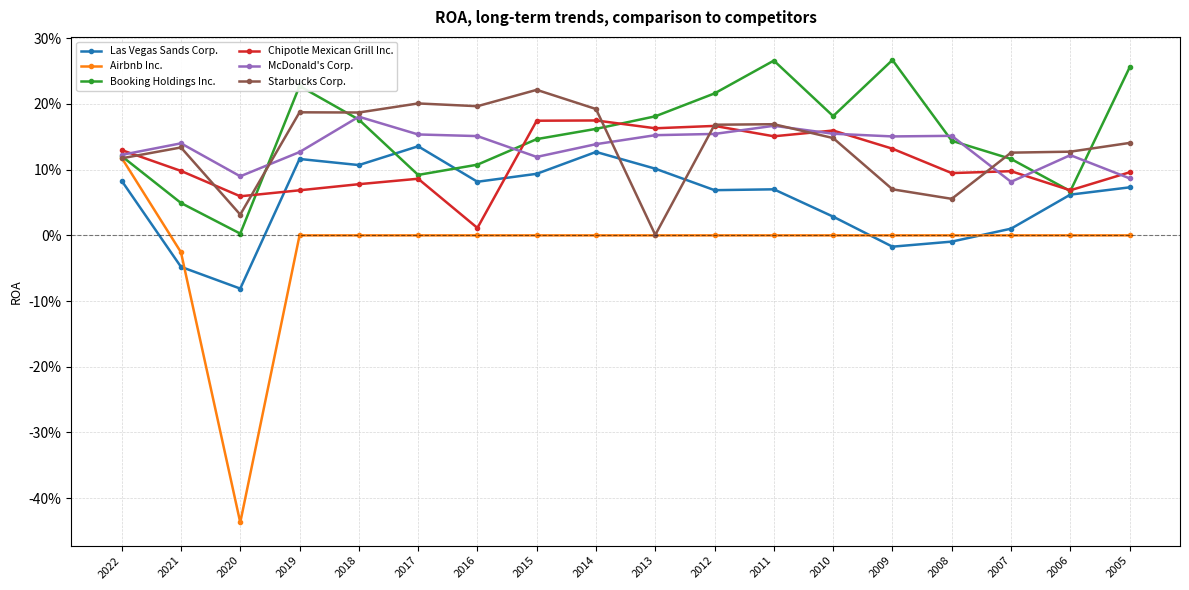

Read the Starbucks Corp. value at 2014.

0.2